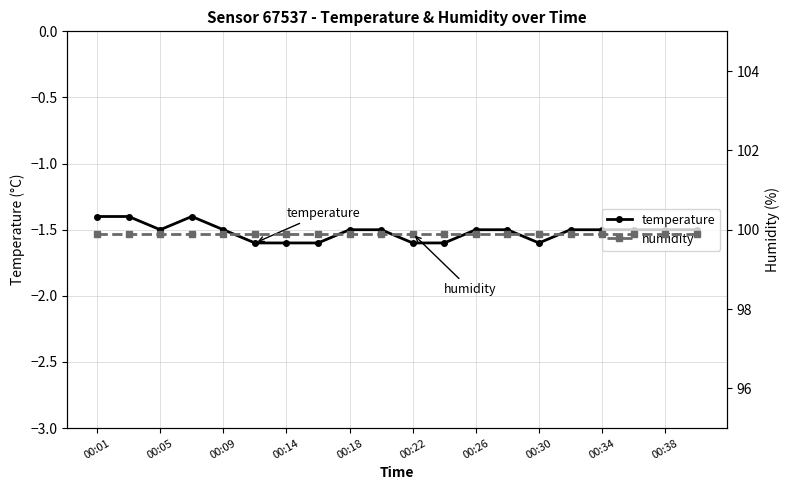

True or false: humidity and temperature cross at least once.

False